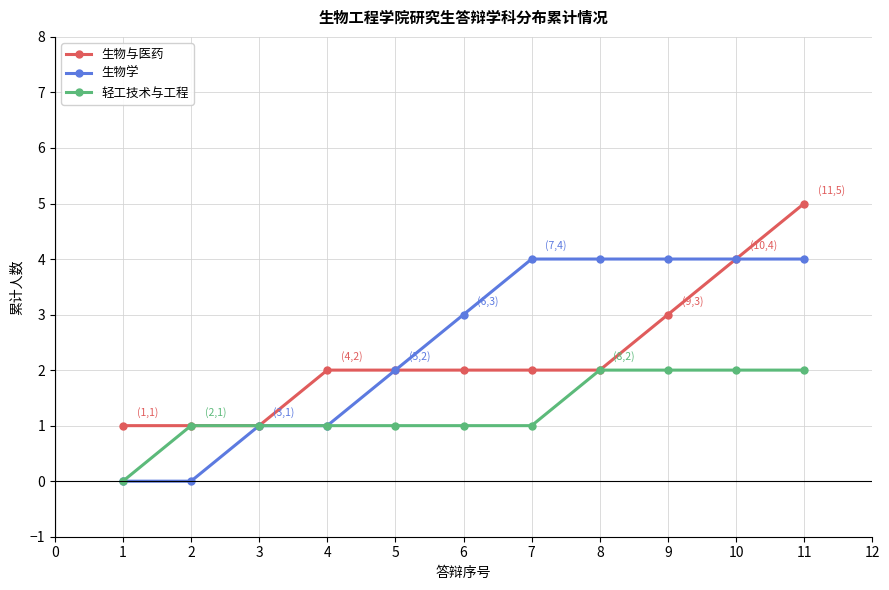

What is the highest value of the 轻工技术与工程 series?

2